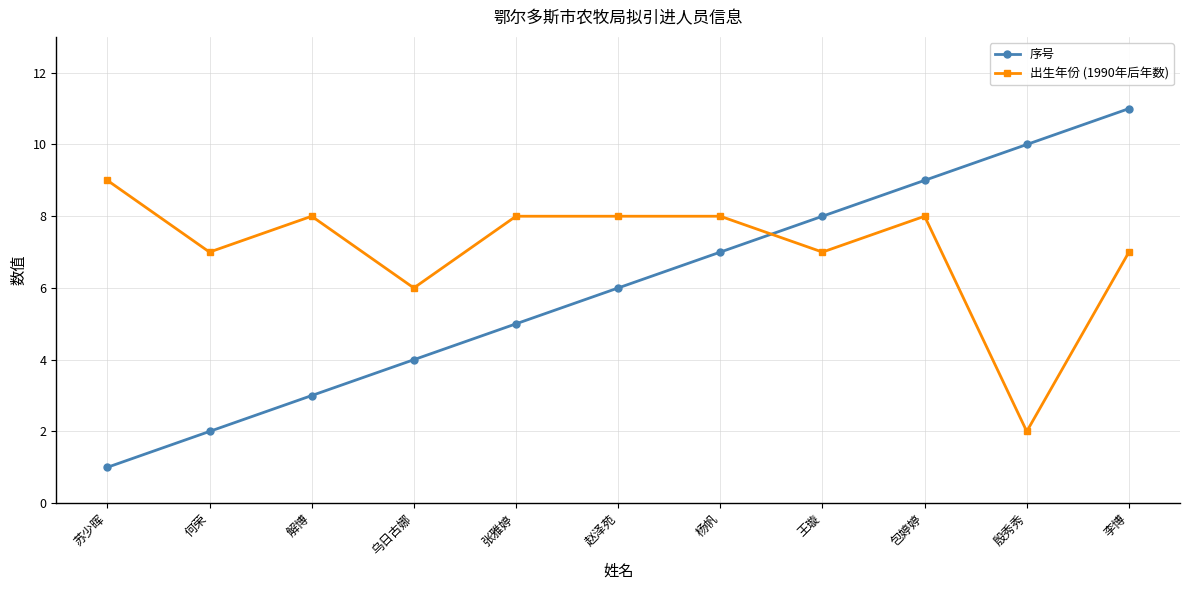

What is the sum of the 出生年份 (1990年后年数) values at 张雅婷 and 包婷婷?

16